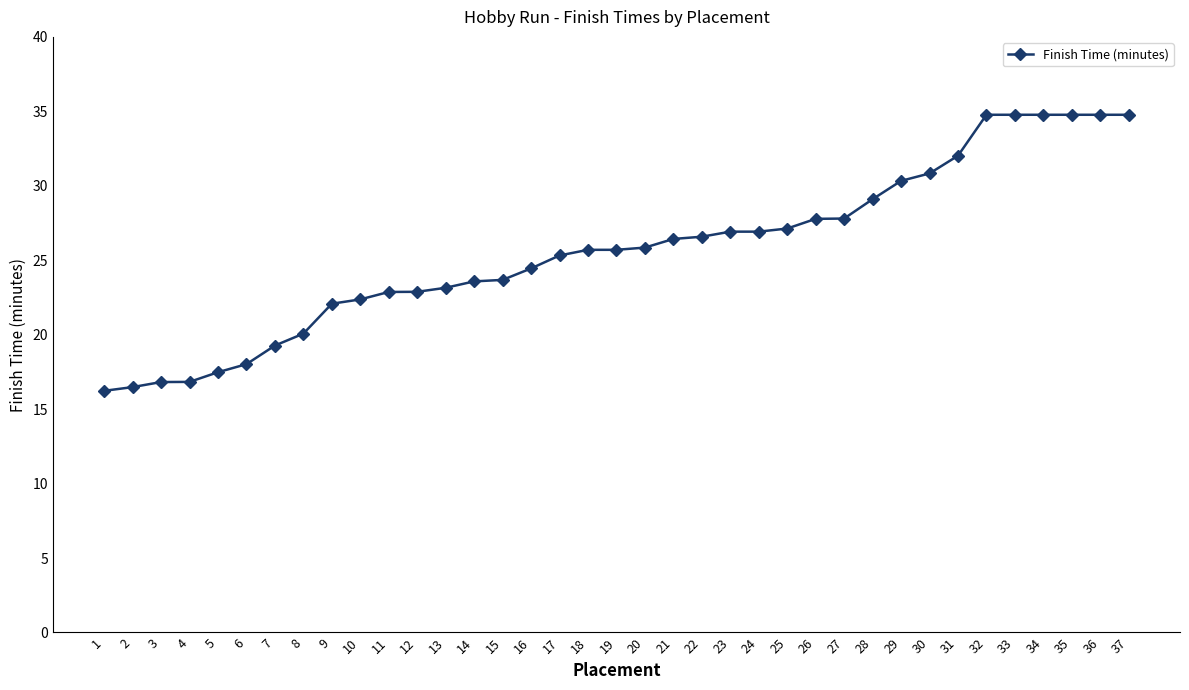

True or false: the data shows 10.1 at 9.

False